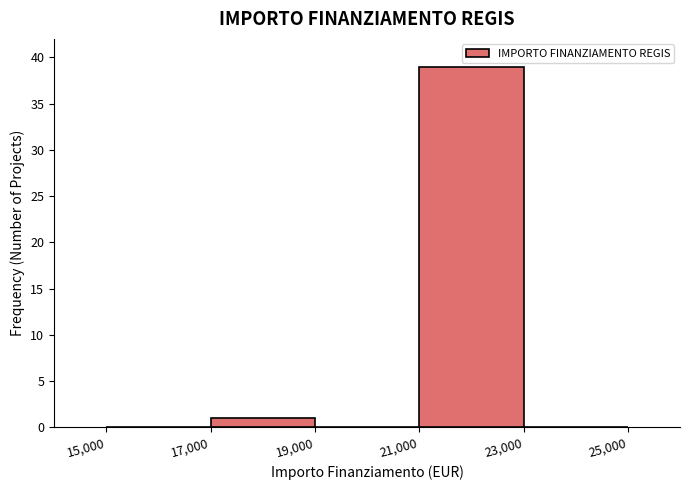

Which range on the x-axis has the tallest bar?

21,000 to 23,000